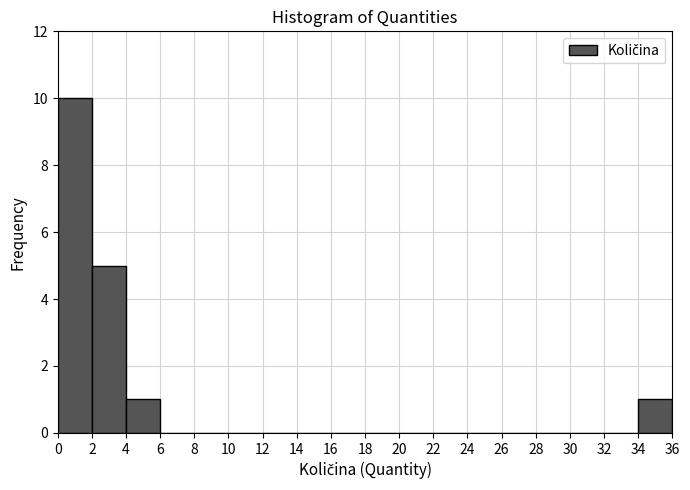

Over which range of the x-axis is the bar tallest?

0 to 2